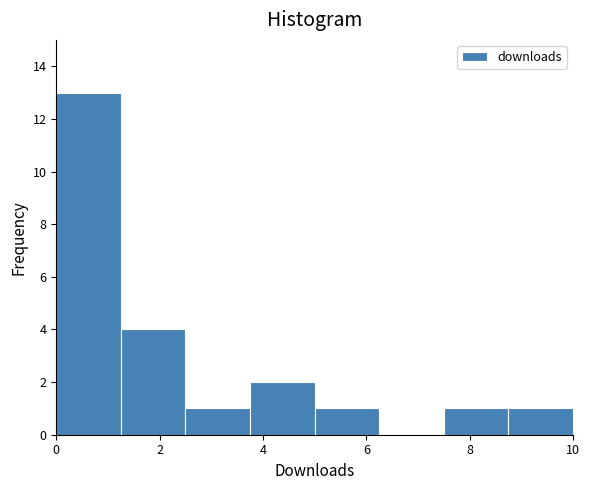

Over which range of the x-axis is the bar tallest?

0.00 to 1.25